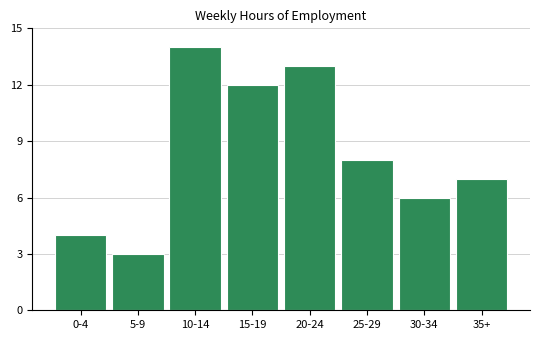

Reading right to left, what are all the values shown in this chart?

35+=7	30-34=6	25-29=8	20-24=13	15-19=12	10-14=14	5-9=3	0-4=4